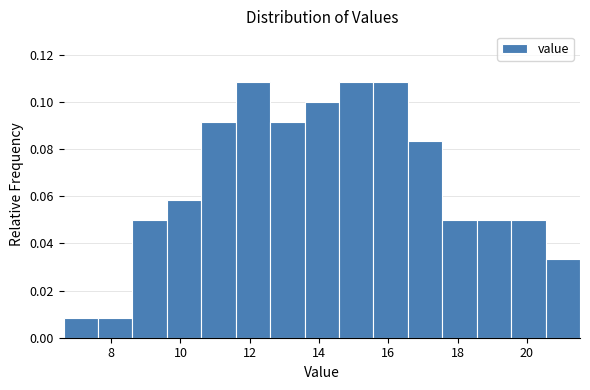

Reading left to right, list every bar in this chart as the range it spans on the x-axis followed by its height. Neither the bar edges nor the heights are printed on the chart, so give them approximately, as read against the axes.

6.6 to 7.6: 0.008
7.6 to 8.6: 0.008
8.6 to 9.6: 0.050
9.6 to 10.6: 0.058
10.6 to 11.6: 0.092
11.6 to 12.6: 0.108
12.6 to 13.6: 0.092
13.6 to 14.6: 0.100
14.6 to 15.6: 0.108
15.6 to 16.6: 0.108
16.6 to 17.6: 0.084
17.6 to 18.6: 0.050
18.6 to 19.6: 0.050
19.6 to 20.6: 0.050
20.6 to 21.6: 0.034